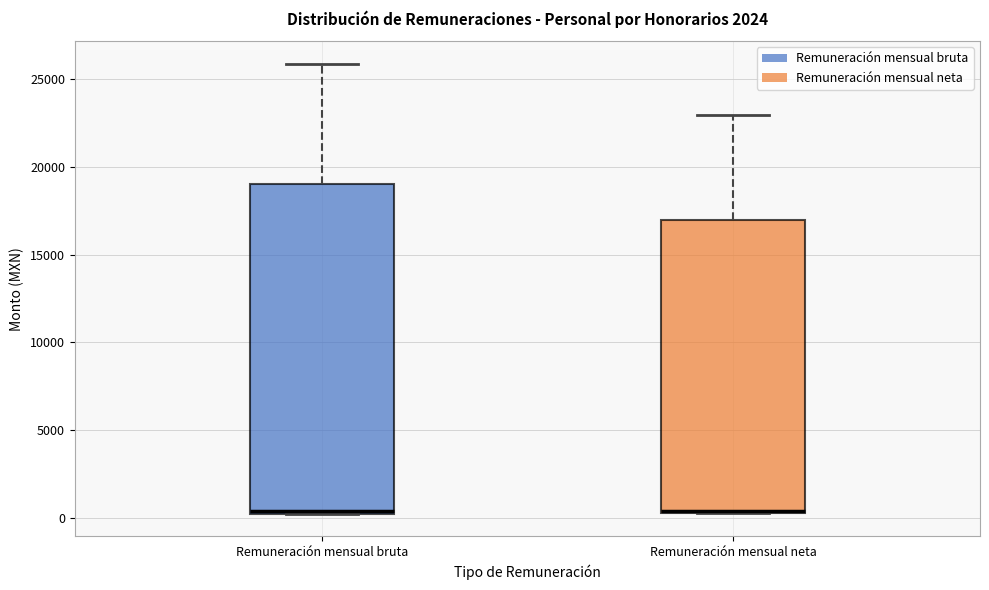

Reading left to right, transcribe this box plot: for each box, give where its median line is, the range the box spans, and where its two whiskers end, as read against the y-axis. The values are not printed on the chart, so give them approximately, as read against the axis.

Remuneración mensual bruta: median 500, box 0 to 19000, whiskers 0 to 26000
Remuneración mensual neta: median 500, box 500 to 17000, whiskers 500 to 23000